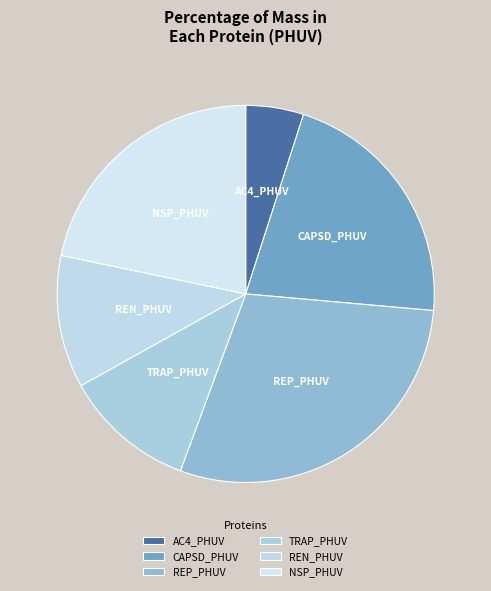

Which category has the biggest portion of the pie?

REP_PHUV